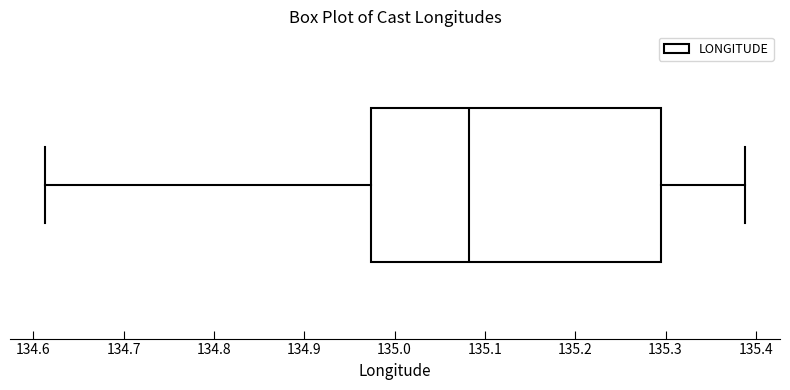

Read this box plot against the x-axis: the position of the median line, the range covered by the box, and the ends of both whiskers. The values are not printed on the chart, so give them approximately, as read against the axis.

median 135.08, box 134.97 to 135.30, whiskers 134.61 to 135.39